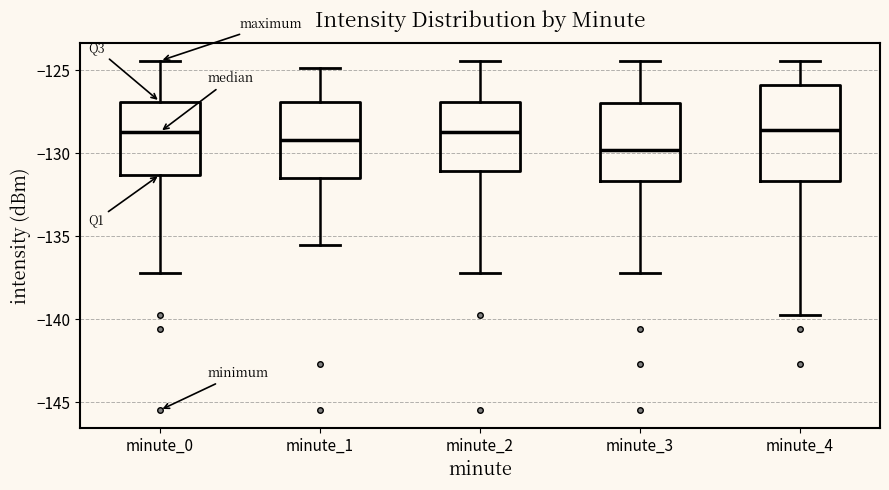

Reading left to right, read every box against the y-axis: the position of its median line, the range the box covers, and the ends of its whiskers. The values are not printed on the chart, so give them approximately, as read against the axis.

minute_0: median -128.5, box -131.5 to -127.0, whiskers -137.0 to -124.5
minute_1: median -129.0, box -131.5 to -127.0, whiskers -135.5 to -125.0
minute_2: median -128.5, box -131.0 to -127.0, whiskers -137.0 to -124.5
minute_3: median -130.0, box -131.5 to -127.0, whiskers -137.0 to -124.5
minute_4: median -128.5, box -131.5 to -126.0, whiskers -140.0 to -124.5